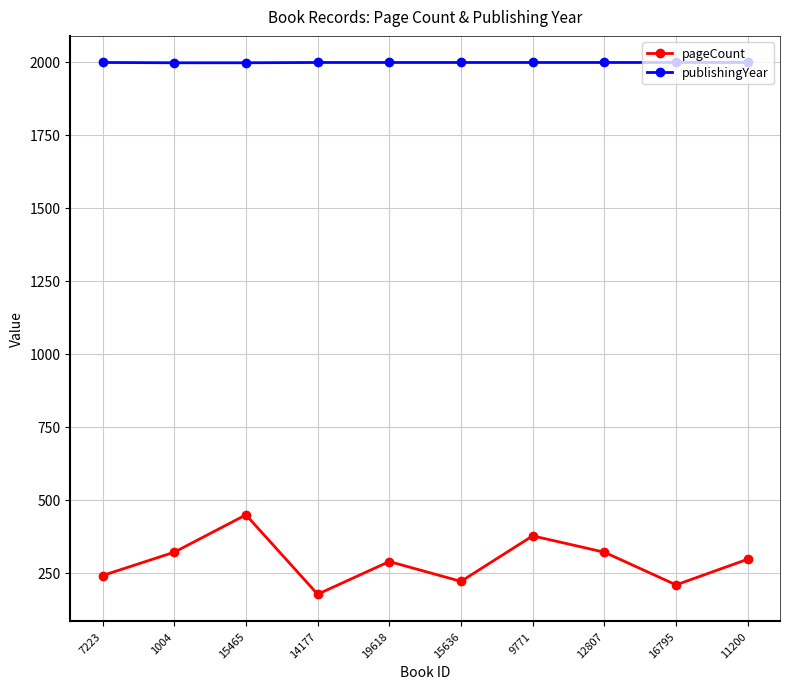

What is the greatest value displayed?

1998